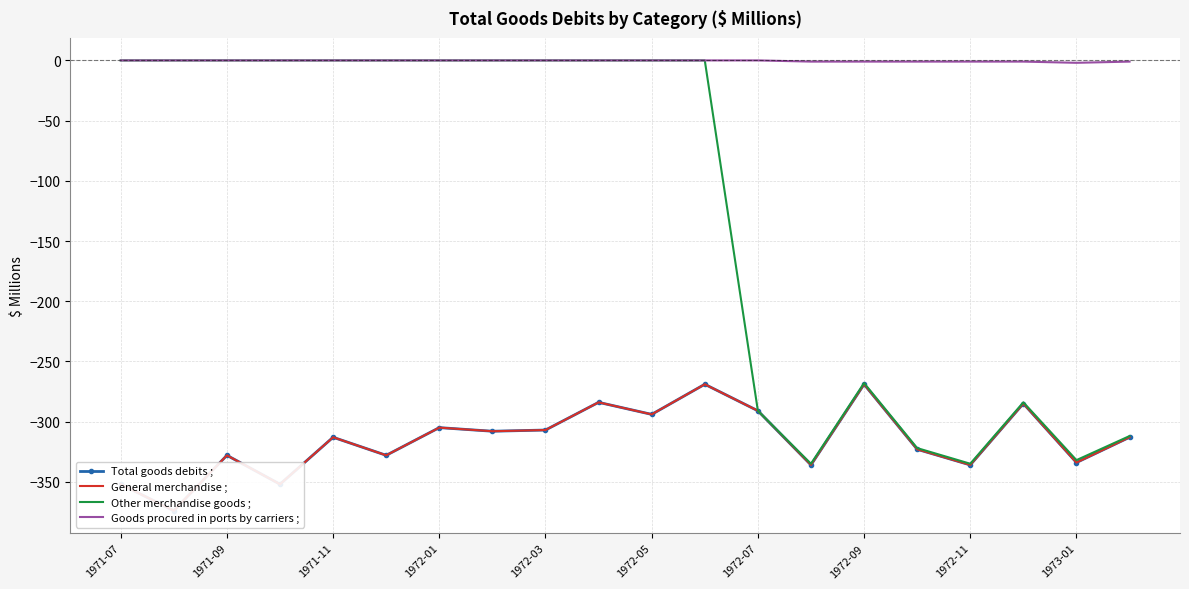

Where is Other merchandise goods ; nearest to the value -167?

1972-09